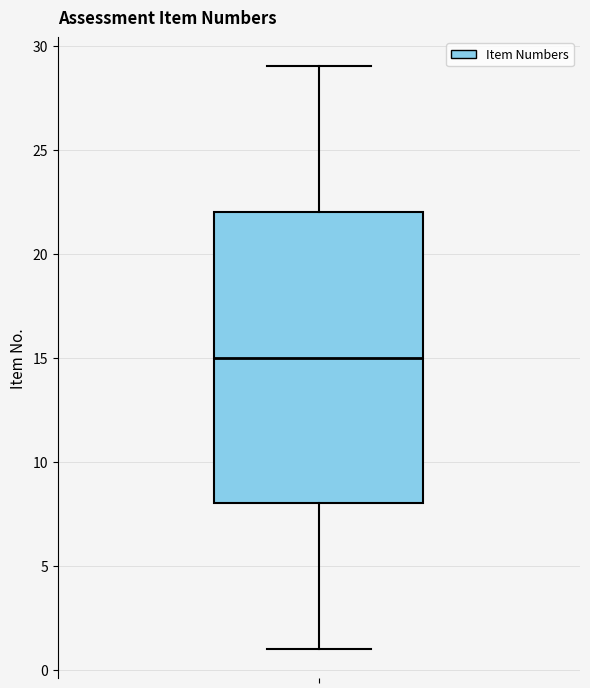

Read this box plot against the y-axis: the position of the median line, the range covered by the box, and the ends of both whiskers. The values are not printed on the chart, so give them approximately, as read against the axis.

median 15, box 8 to 22, whiskers 1 to 29